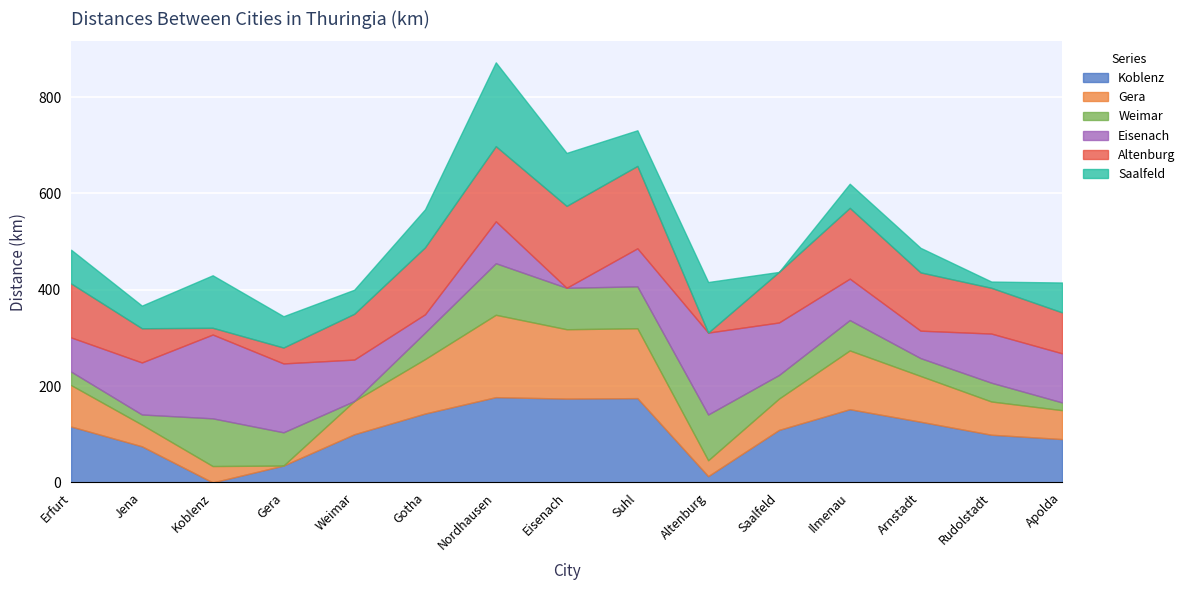

True or false: Koblenz has more than 0 points higher than both neighbors.

True